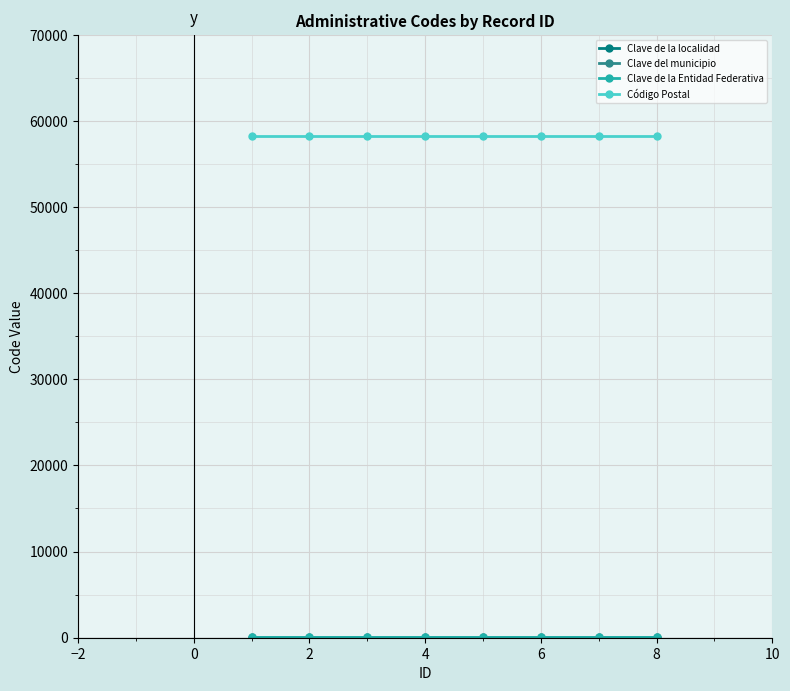

What is the greatest value displayed?

58290